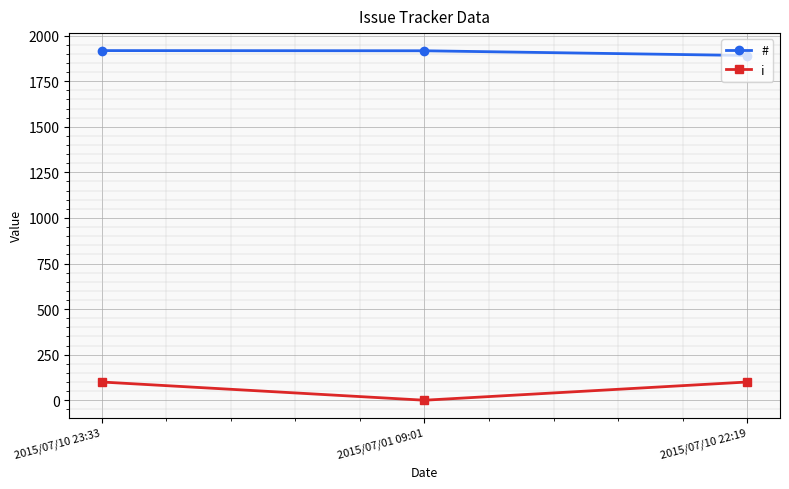

Is this an area chart (filled region under the line)?

No